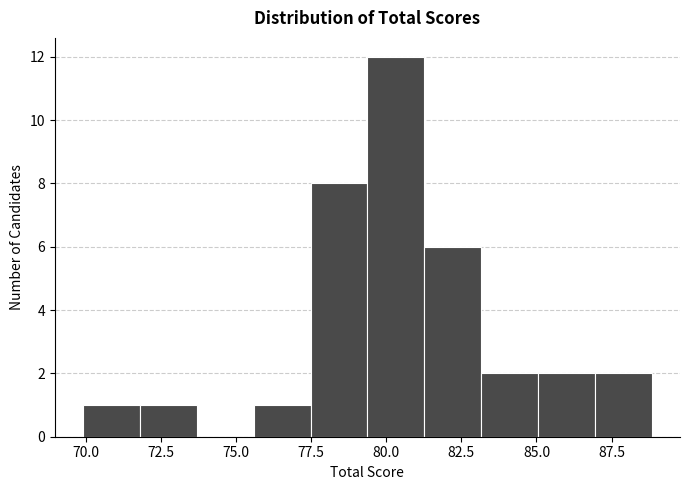

Read against the x-axis, roughly where is the centre of the tallest bar?

80.5